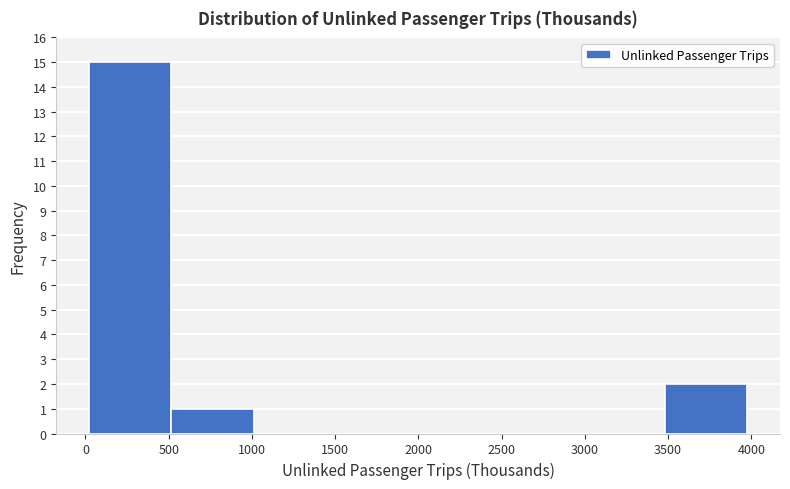

Over which range of the x-axis is the bar tallest?

0 to 500